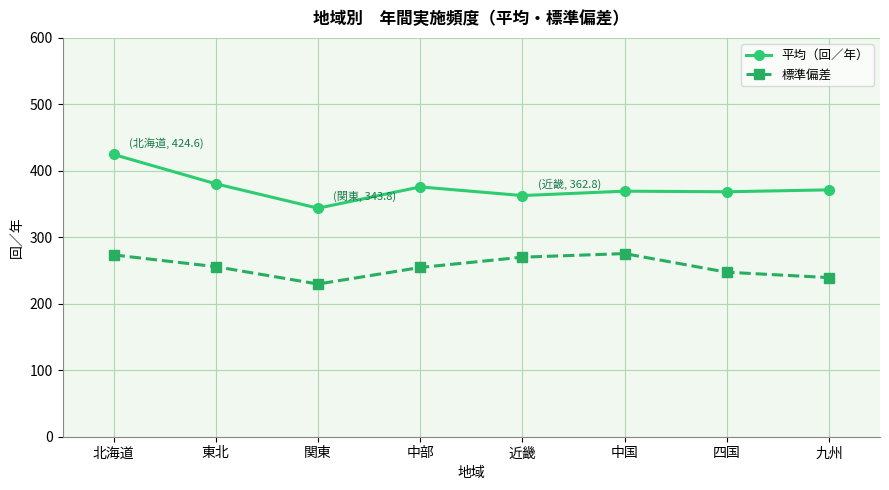

Read the 標準偏差 value at 東北.

255.8